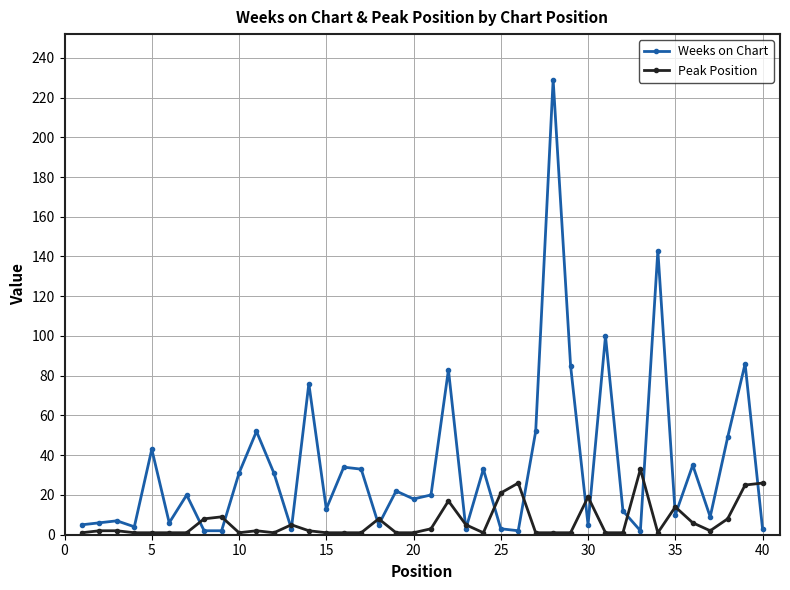

Which series has the largest total across all categories?

Weeks on Chart